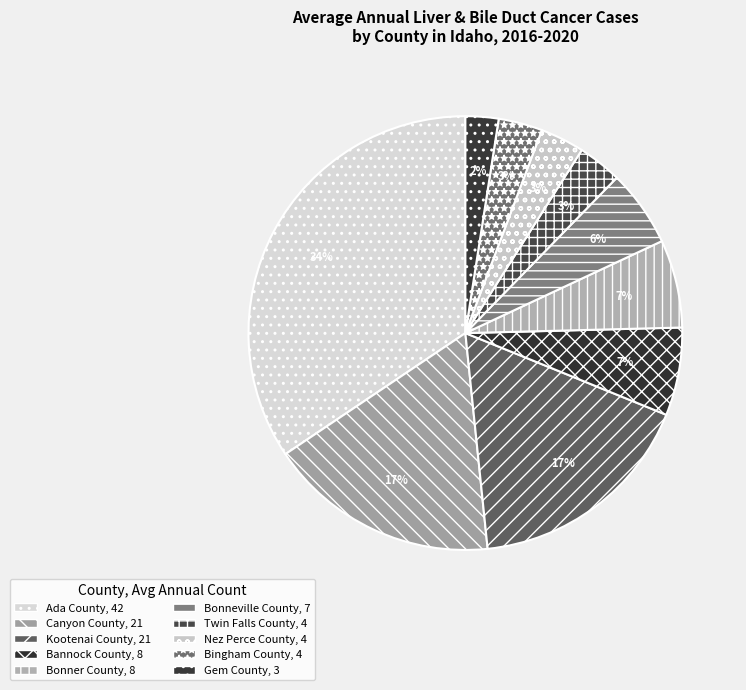

The Kootenai County slice represents 4% of the pie. True or false?

False